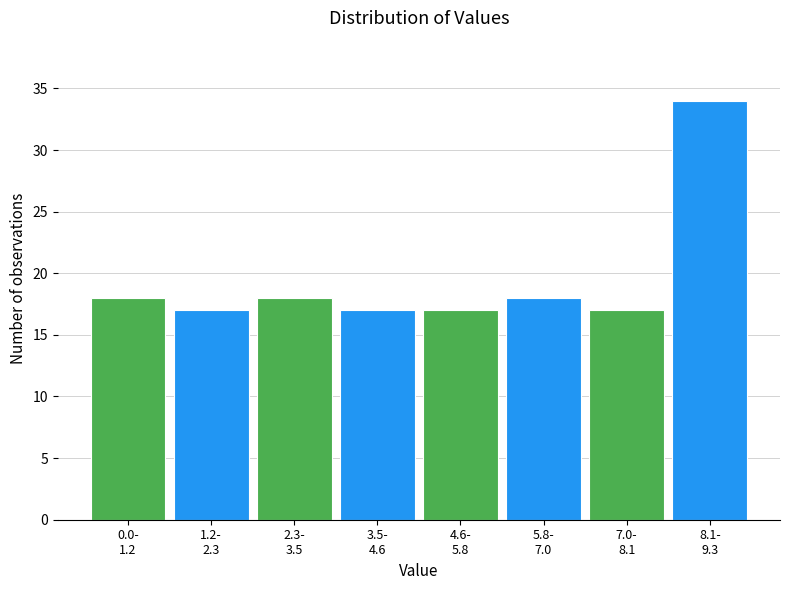

Reading right to left, what are all the values shown in this chart?

34	17	18	17	17	18	17	18